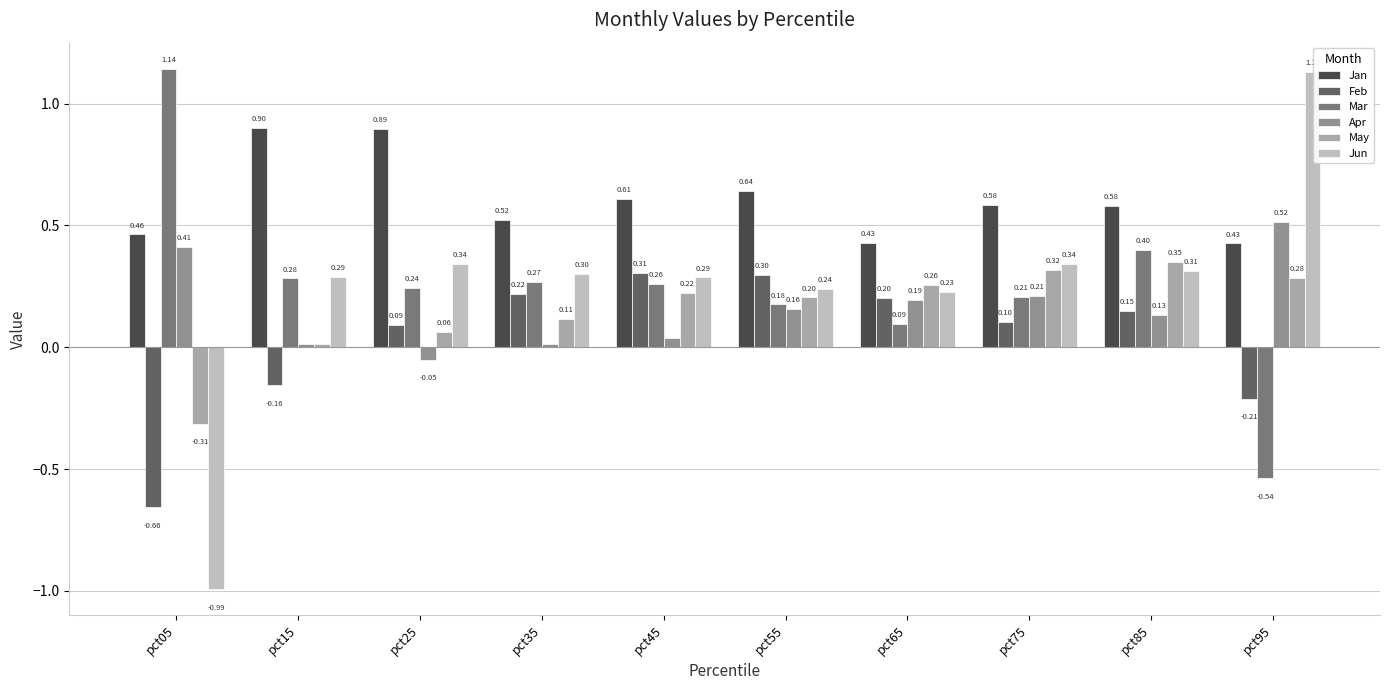

At how many categories does at least one series exceed 0?

10